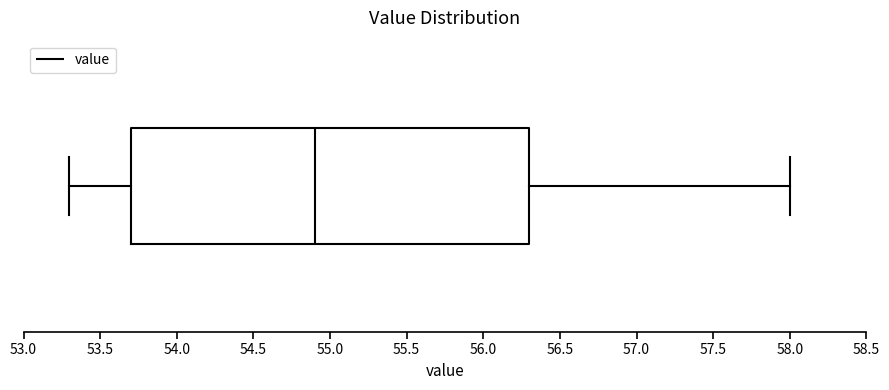

Where is the right edge of the box on the x-axis? The values are not printed on the chart, so give them approximately, as read against the axis.

56.3